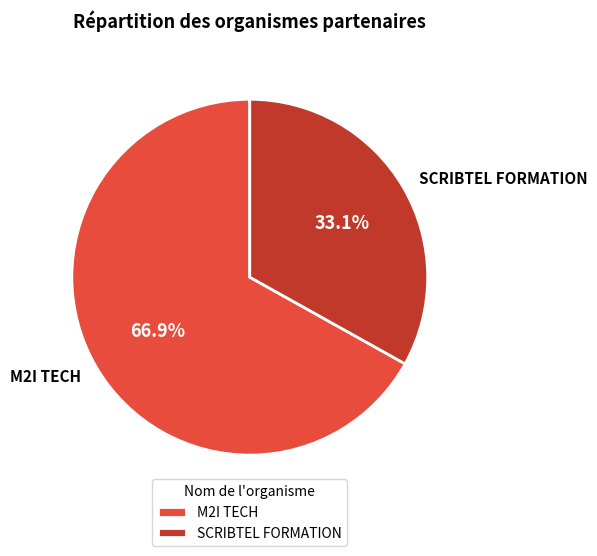

Count the number of slices in the pie.

2